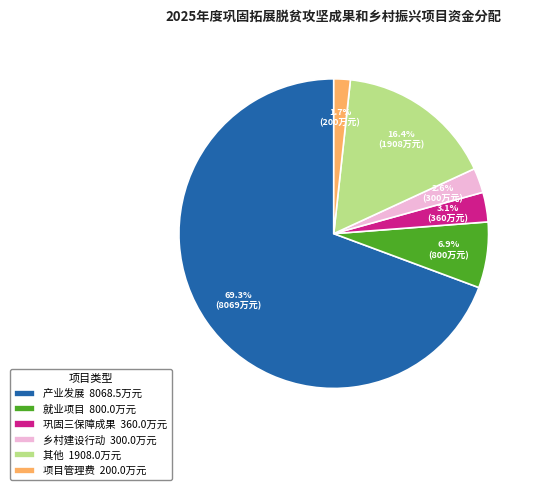

How much of the chart is everything except 乡村建设行动?

97.4%